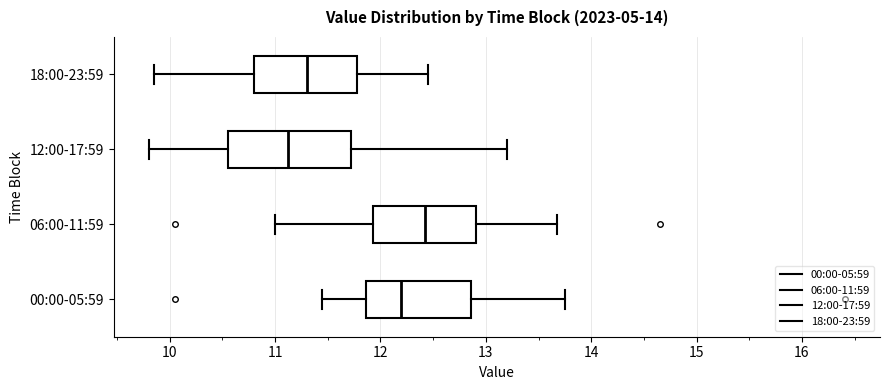

Which box is the widest, from its left edge to its right edge?

12:00-17:59